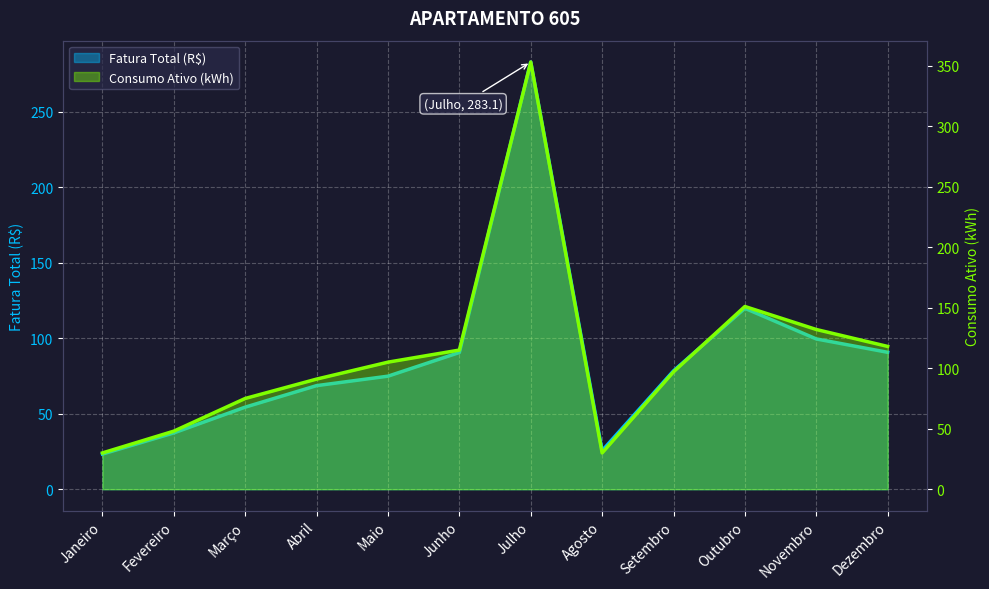

True or false: Consumo Ativo (kWh) has a value of 48.0 at Fevereiro.

True